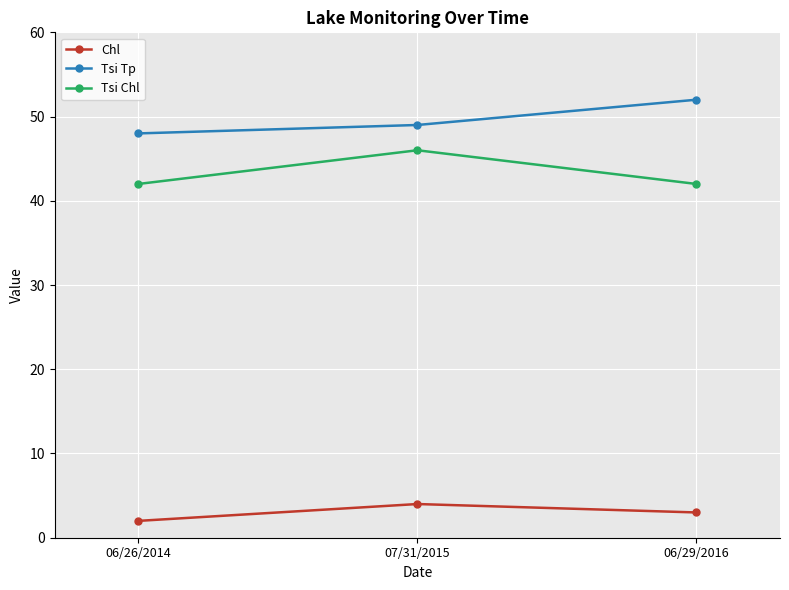

What is the label of the 2nd point from the left?

07/31/2015